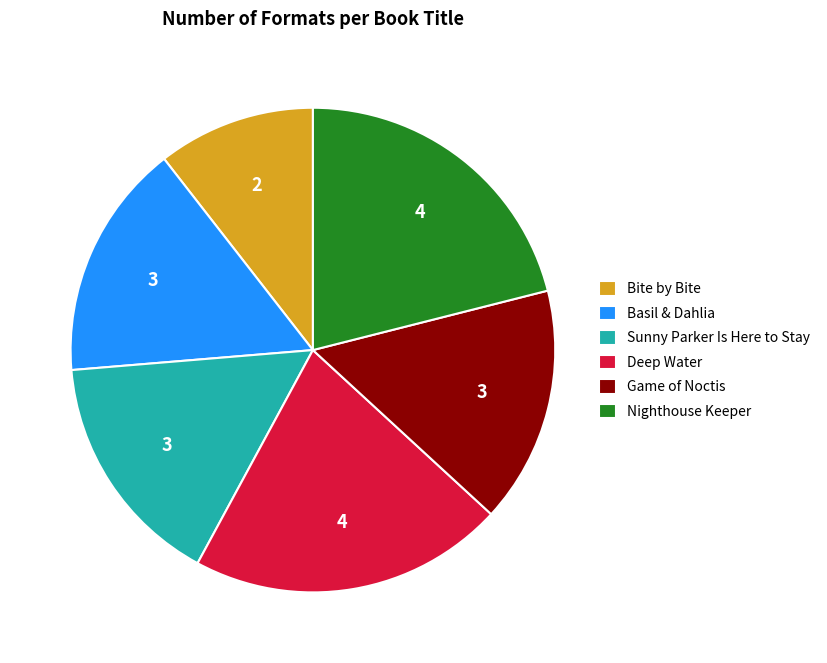

Is the sum of Deep Water and Bite by Bite greater than half?

No